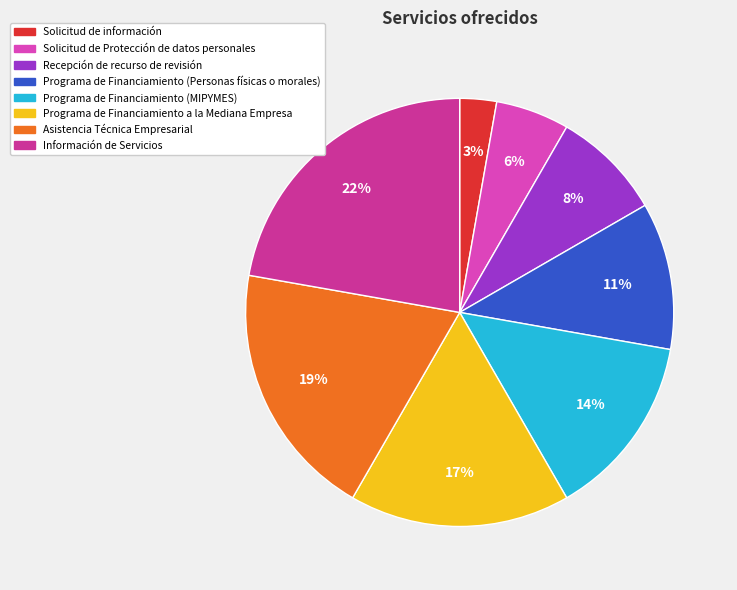

Approximately how many times larger is the value at Asistencia Técnica Empresarial compared to Información de Servicios?

0.9